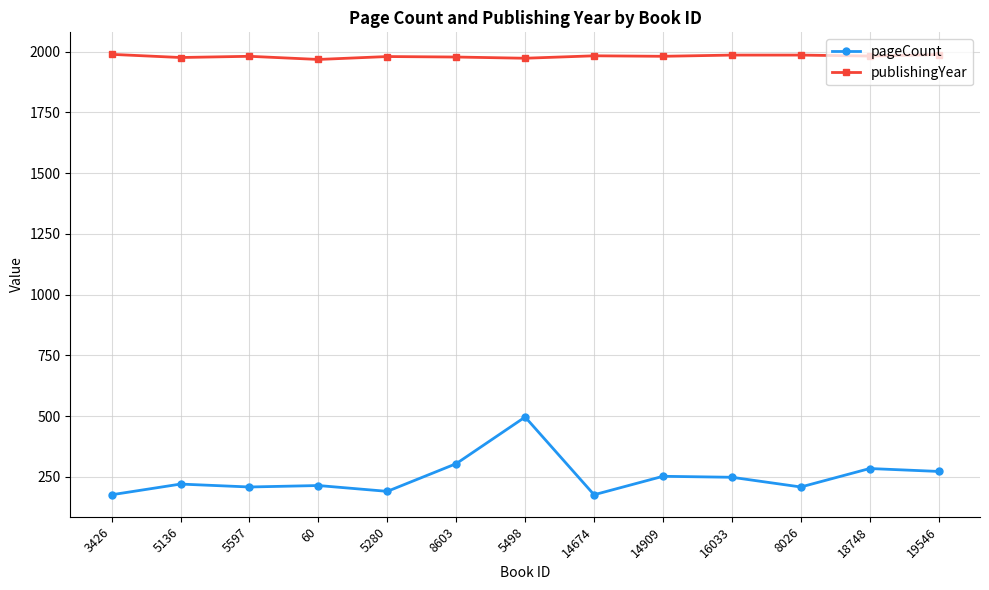

In pageCount, how many points are higher than both neighbors (excluding endpoints)?

5